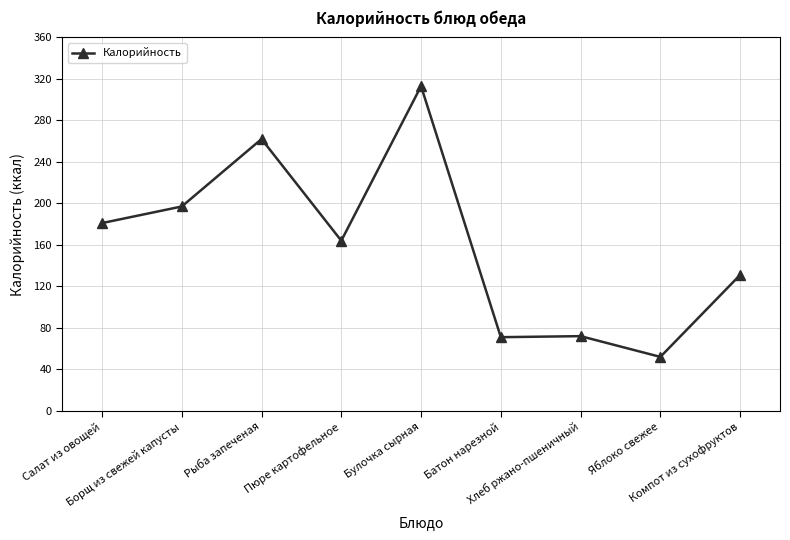

What is the maximum value shown in the chart?

313